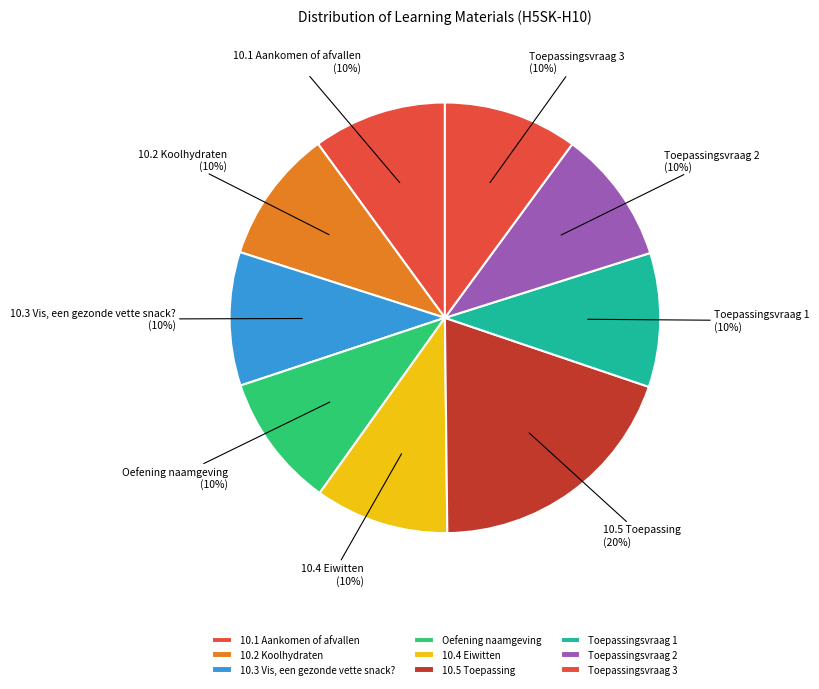

Is it true that Toepassingsvraag 1 is 1% of the pie?

False